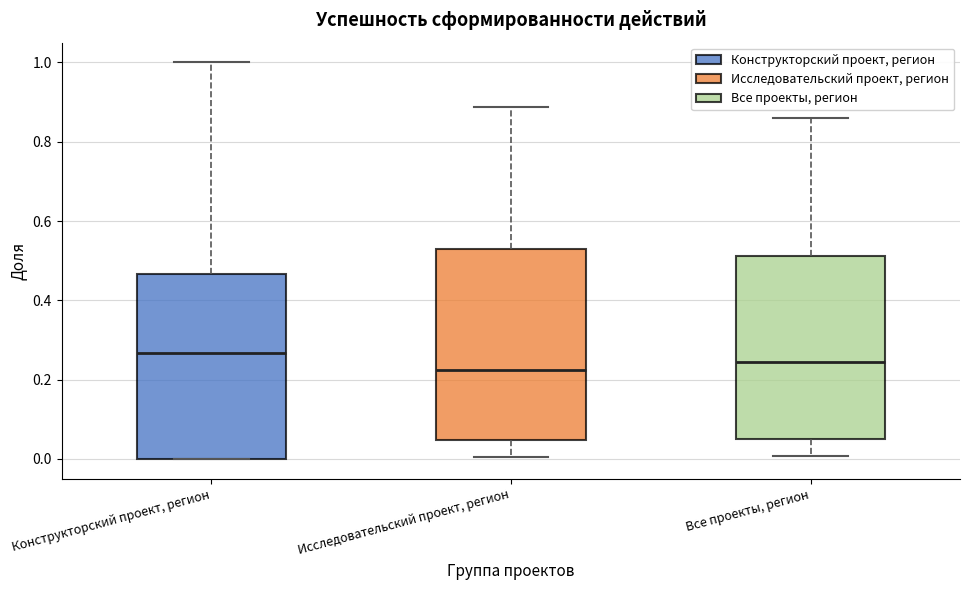

Where is the upper edge of the box for Конструкторский проект, регион on the y-axis? The values are not printed on the chart, so give them approximately, as read against the axis.

0.46